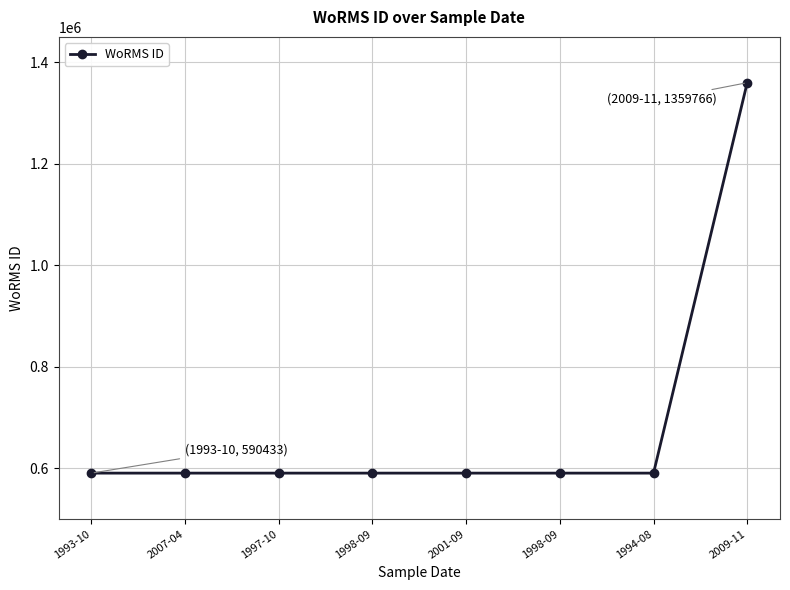

What is the value of the 4th point from the left?

590432